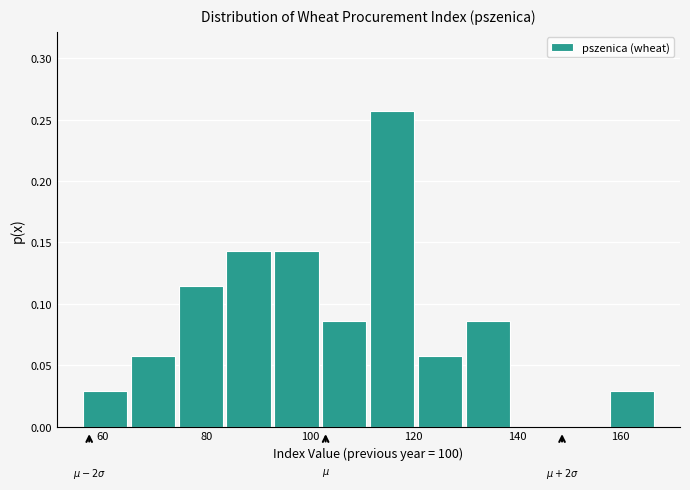

Over which range of the x-axis is the bar tallest?

112 to 120